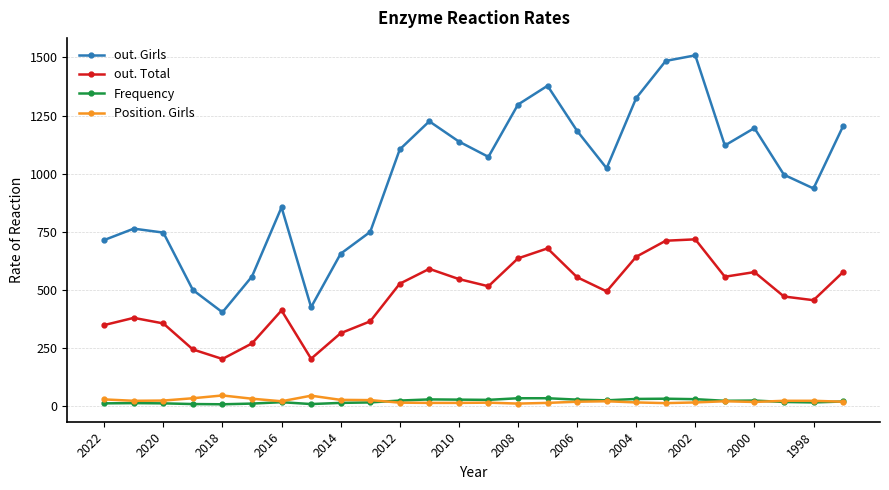

What is the maximum value for out. Total?

717